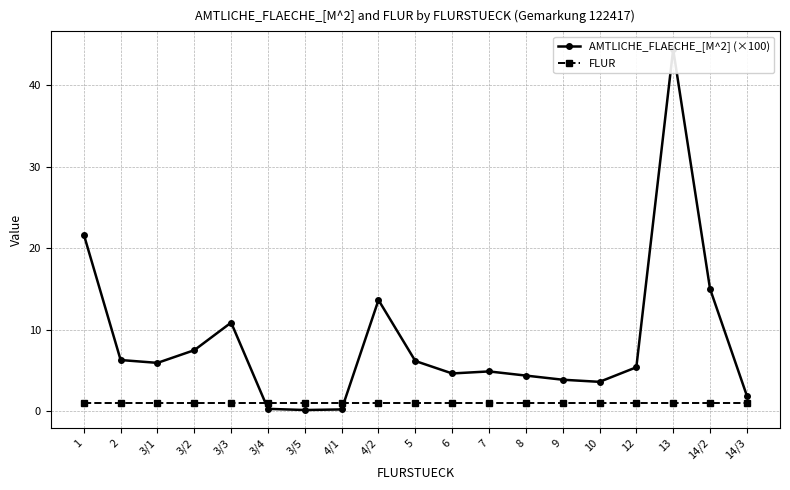

List the series in order of their overall mean, highest first.

AMTLICHE_FLAECHE_[M^2] (×100), FLUR